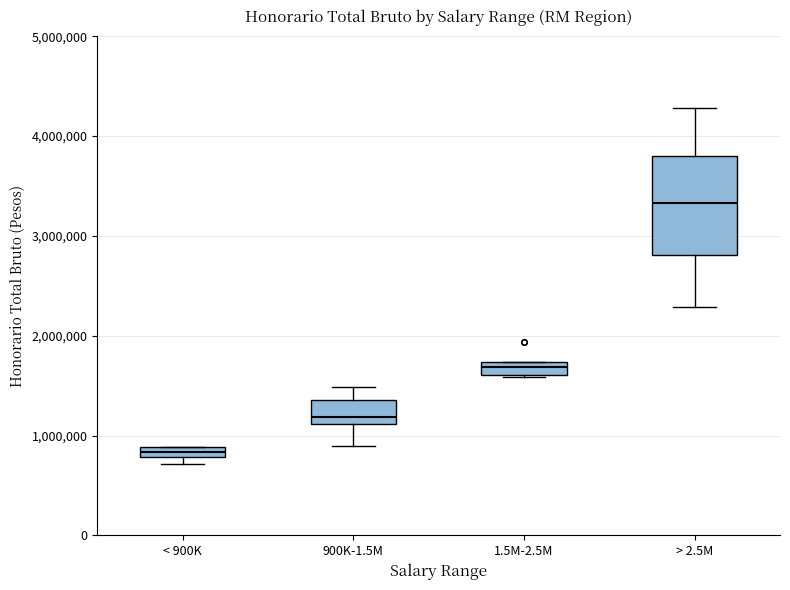

Which box's median line is the highest?

> 2.5M